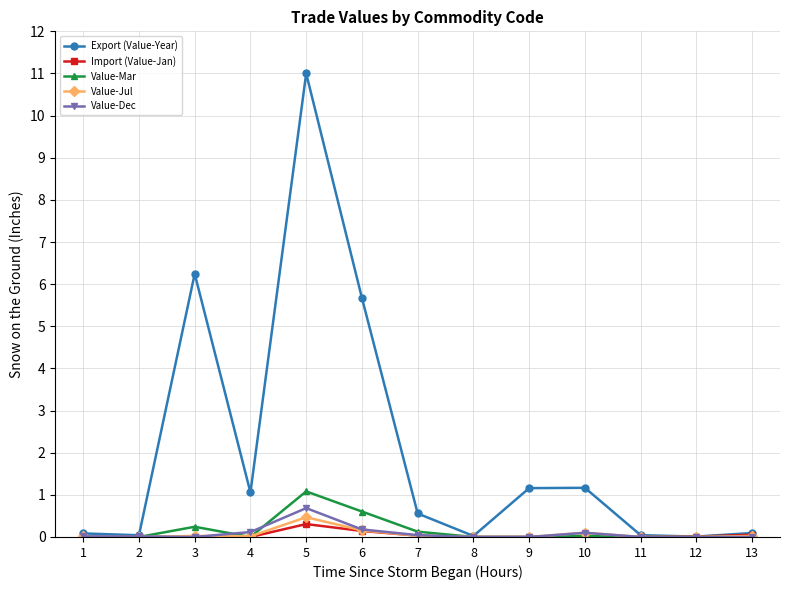

What is the sum of all Value-Jul values?

0.8